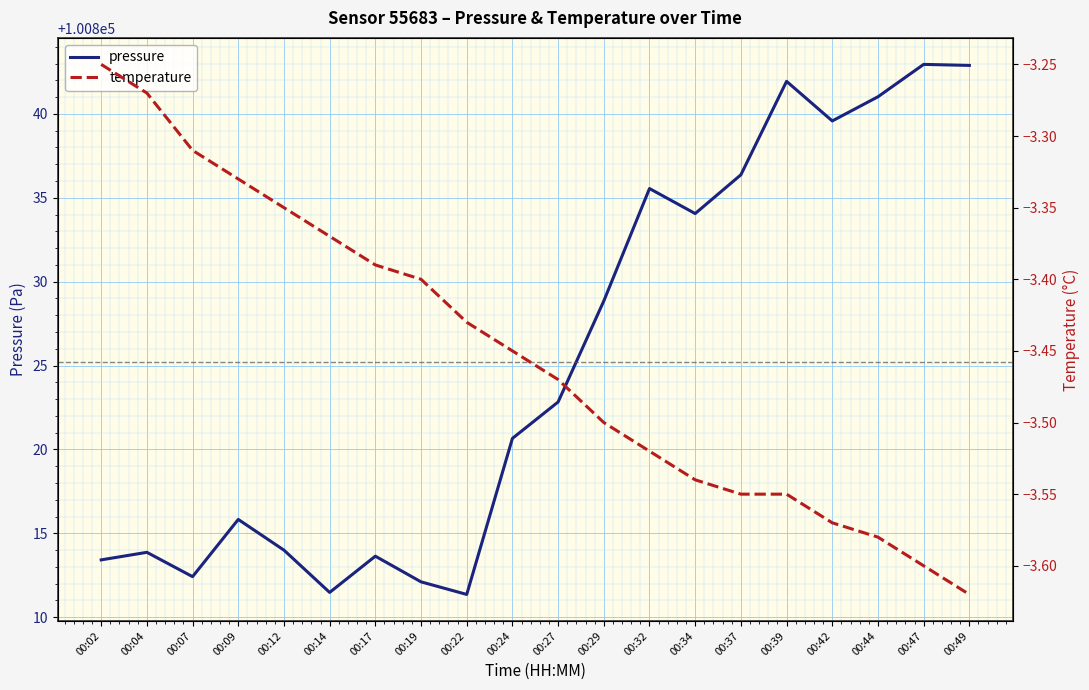

Between 00:14 and 00:47, which is larger?

00:47